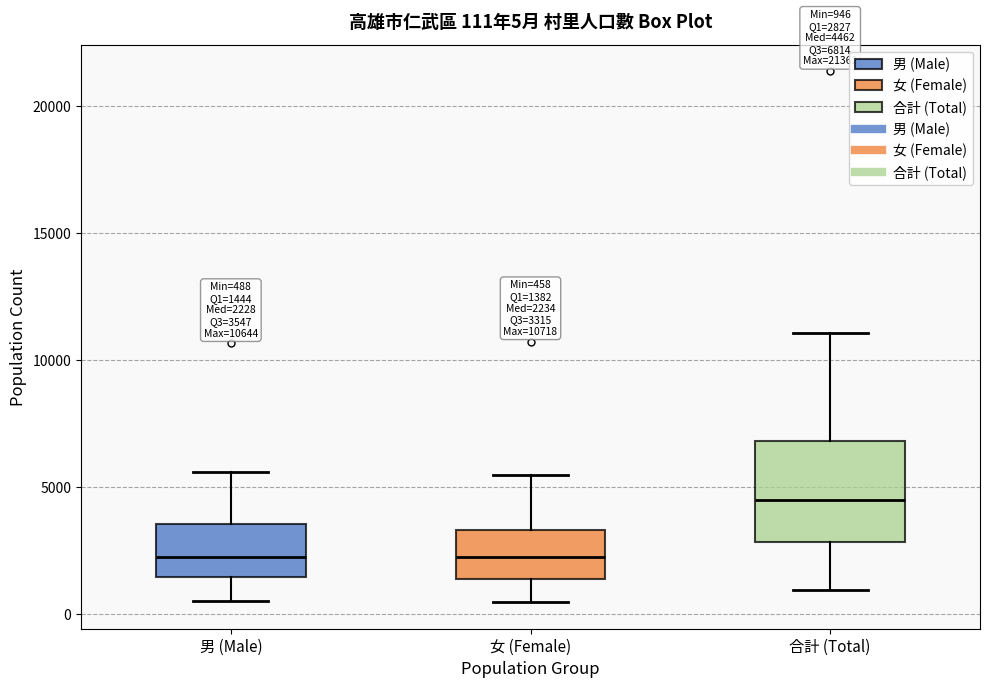

Which box has the highest median line?

合計 (Total)